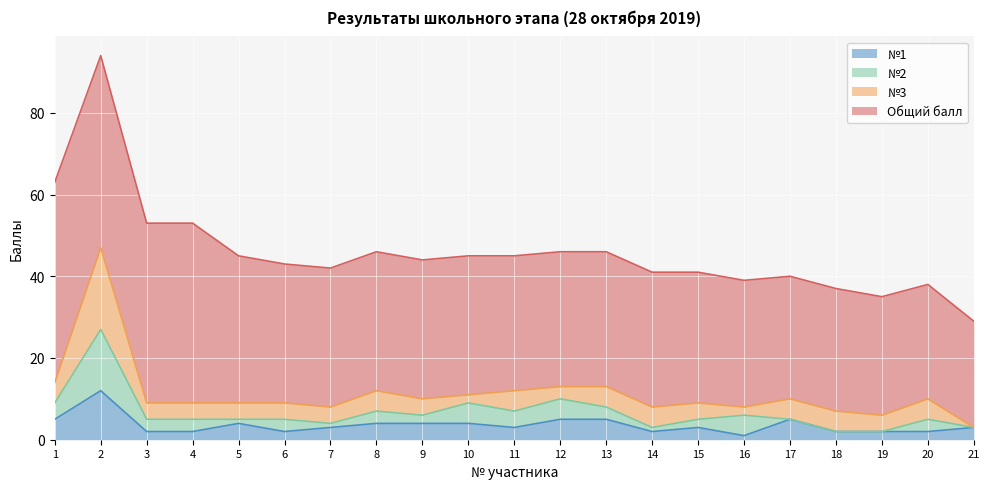

What is the lowest value of the Общий балл series?

26